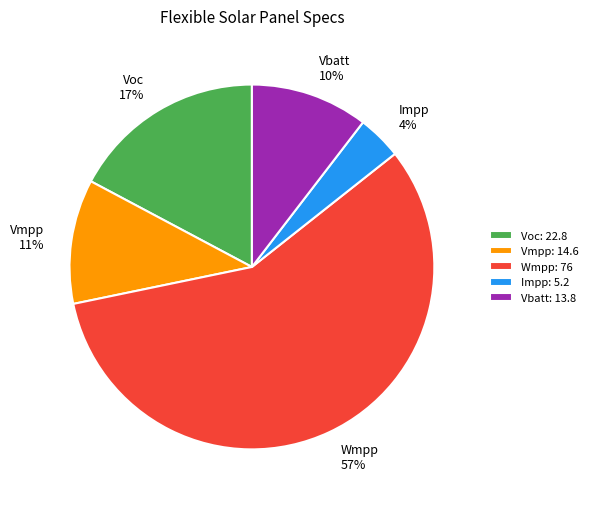

What percentage is the Vmpp slice, to the nearest percent?

11%